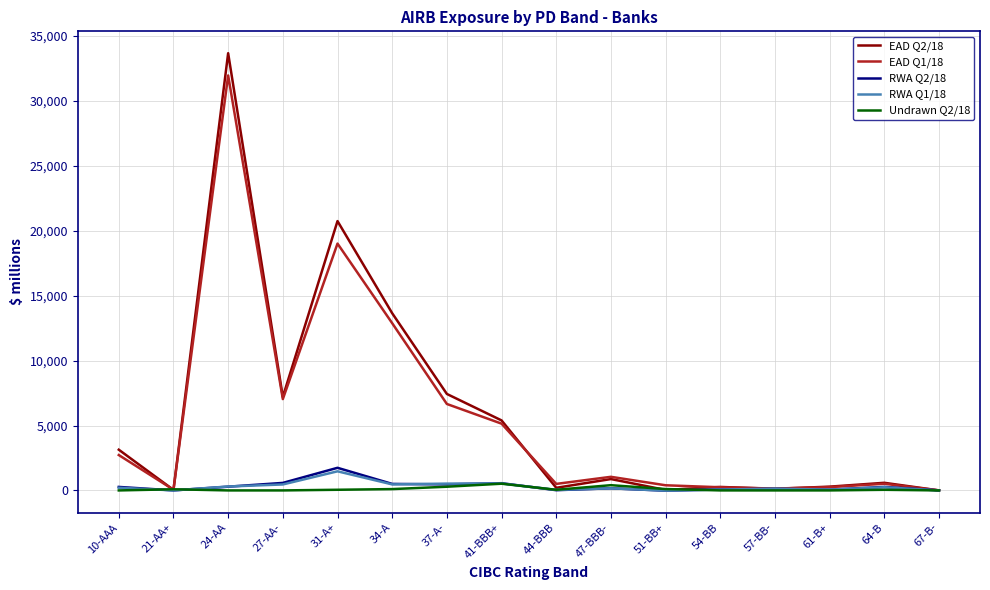

What is the spread (max minus min) of values at 64-B?

539